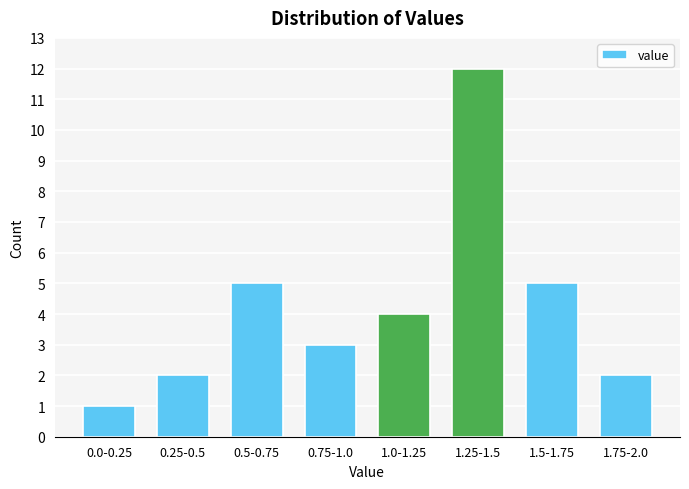

Reading left to right, transcribe all the data shown in this chart.

0.0-0.25=1	0.25-0.5=2	0.5-0.75=5	0.75-1.0=3	1.0-1.25=4	1.25-1.5=12	1.5-1.75=5	1.75-2.0=2